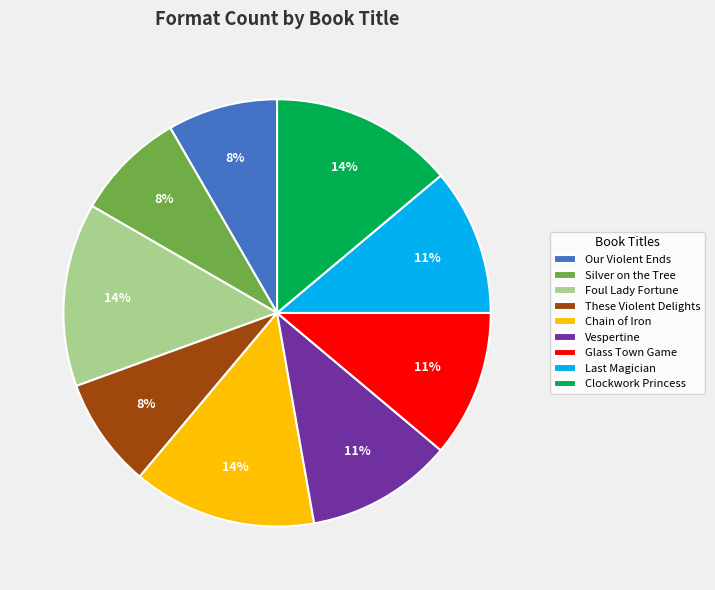

To the nearest percent, what is the difference between the largest and smallest slice percentages?

6%